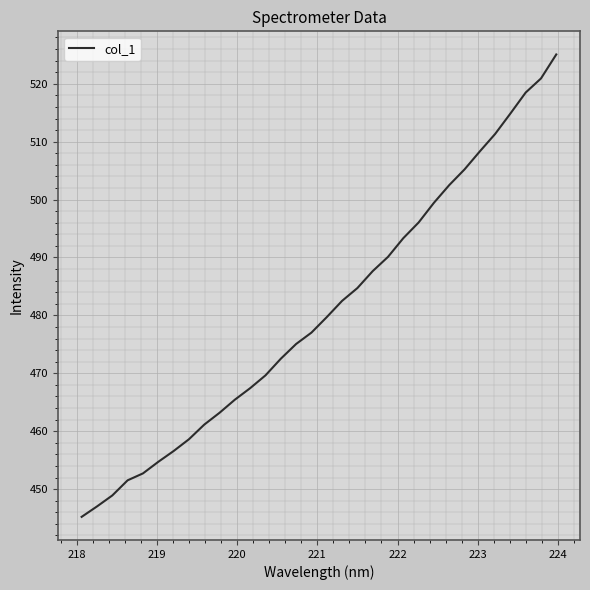

What is the maximum value shown in the chart?

525.1